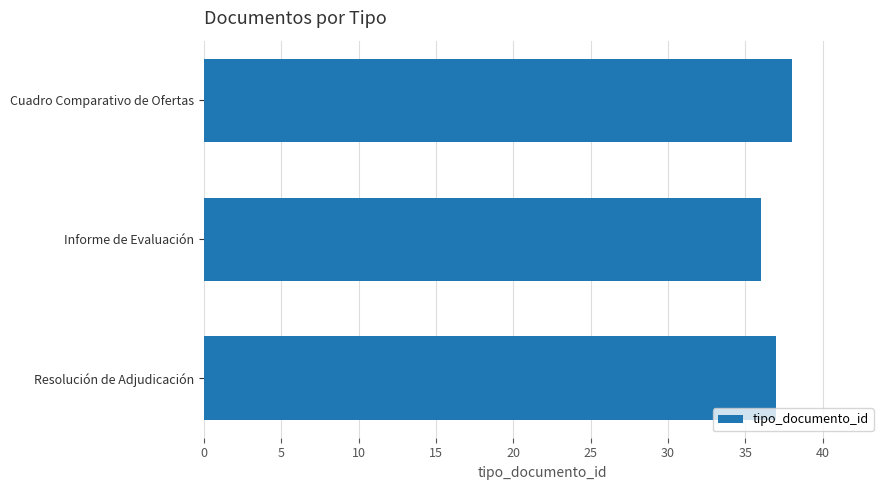

What is the sum of all values?

111